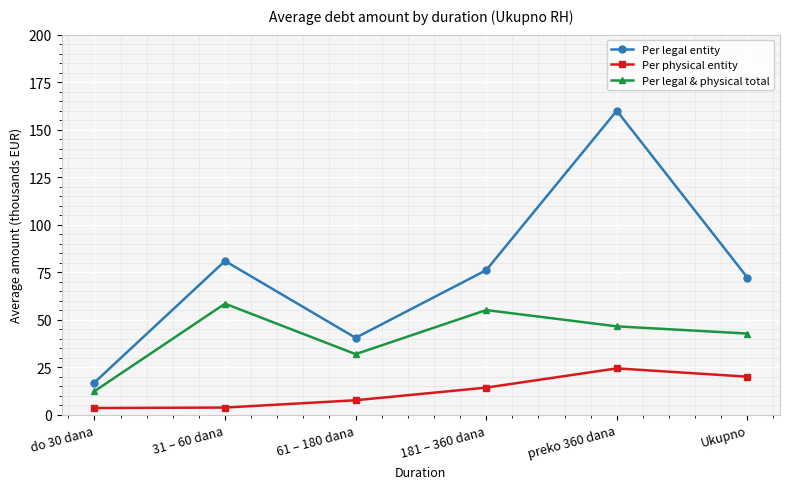

How many lines are shown in the chart?

3